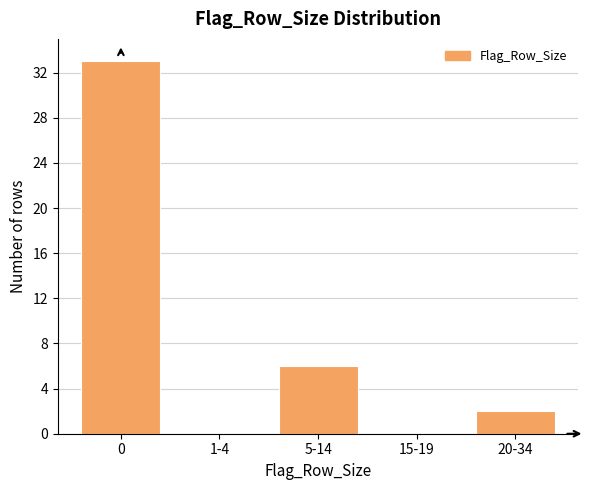

Reading left to right, extract all data points from this chart.

0=33	1-4=0	5-14=6	15-19=0	20-34=2